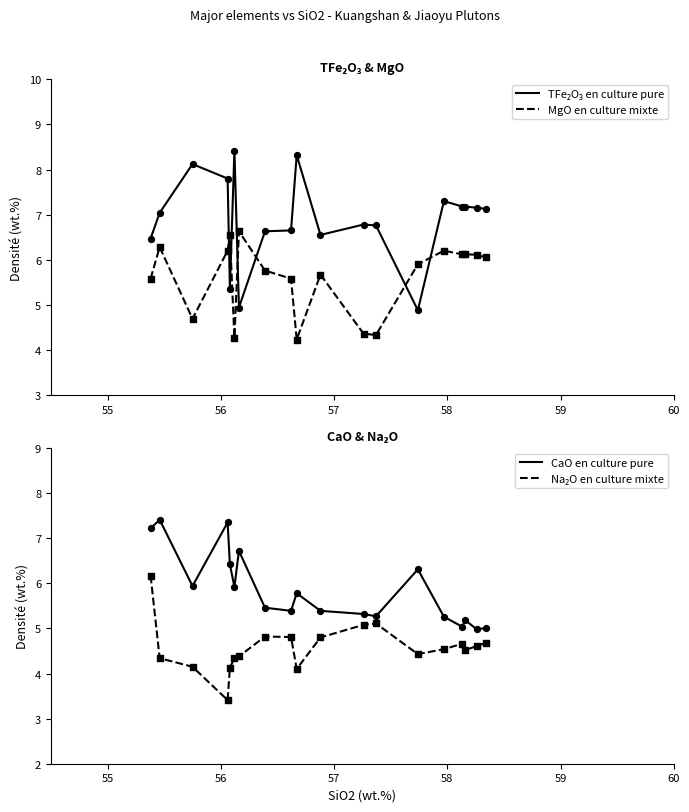

Which series reaches the minimum Y coordinate?

Na₂O en culture mixte